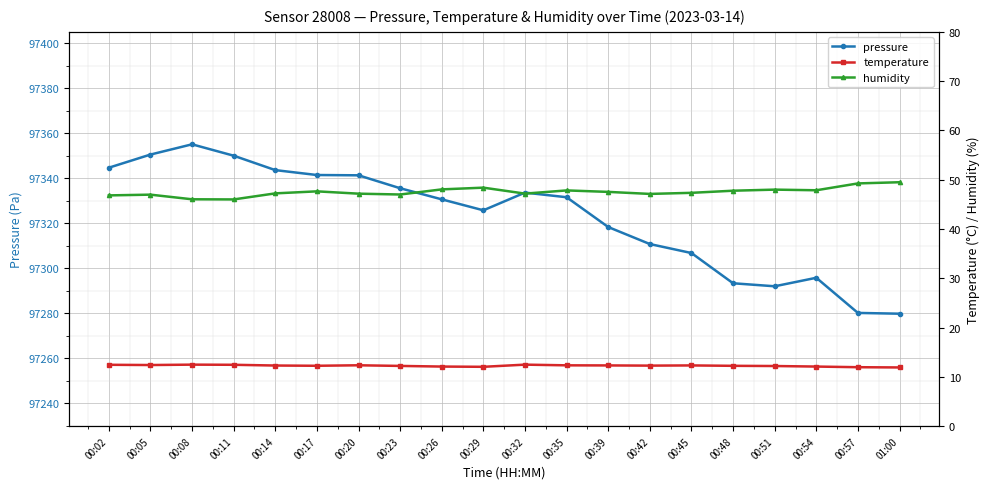

At how many categories does at least one series exceed 34186?

20